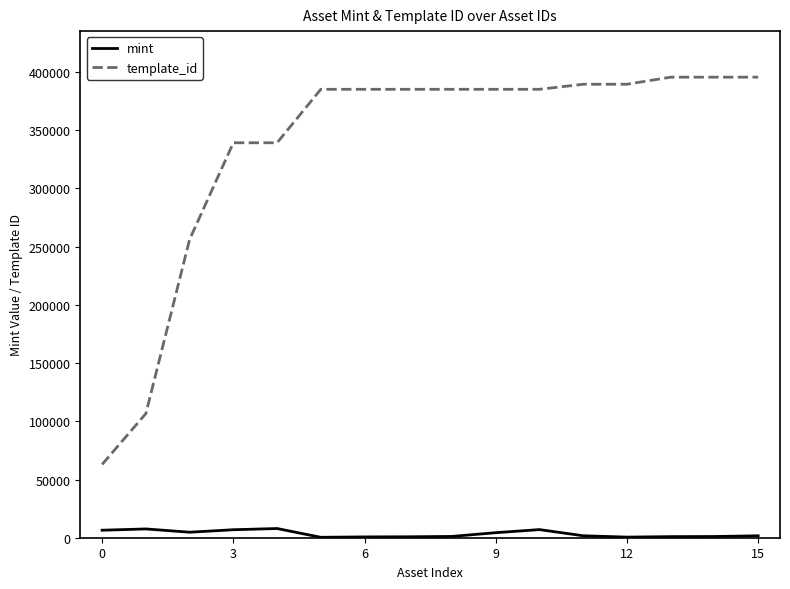

Is this an area chart (filled region under the line)?

No